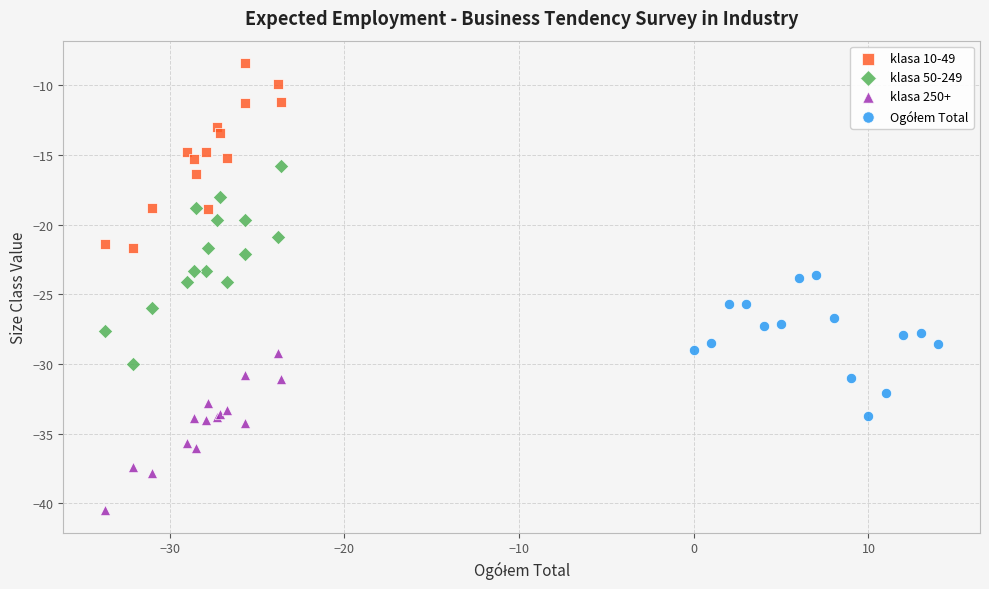

Which series contains the highest Y value?

klasa 10-49